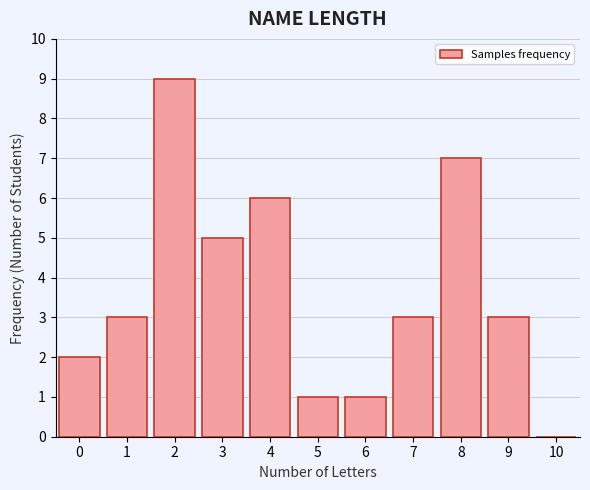

What is the height of the bar covering 5.5 to 6.5 on the x-axis? The values are not printed on the chart, so give them approximately, as read against the axis.

1